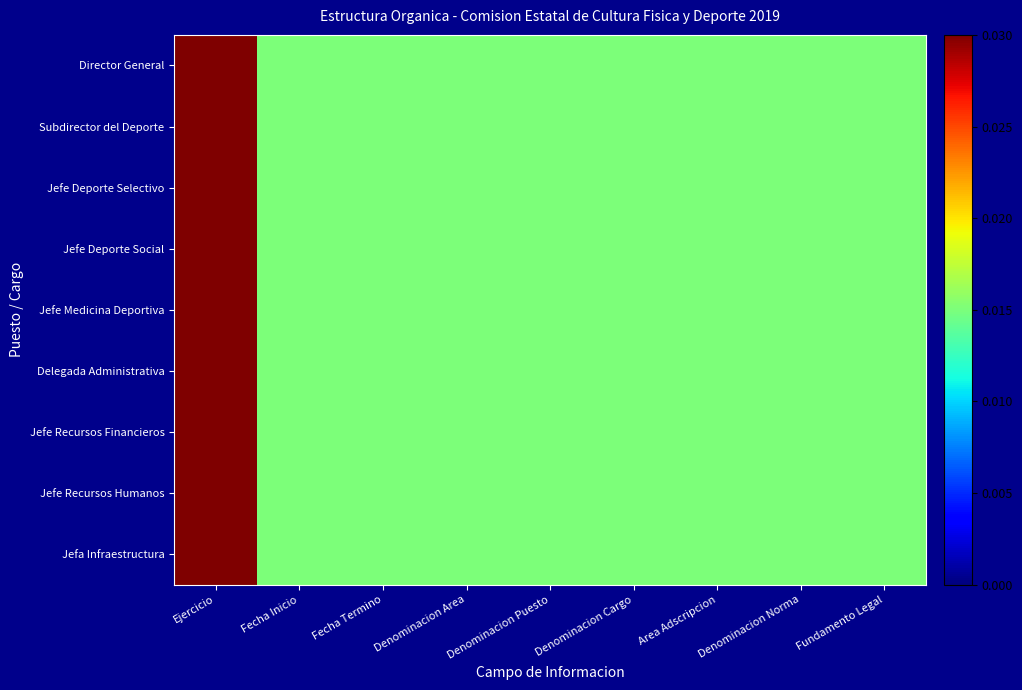

Between Denominacion Cargo and Fecha Termino, which is larger?

Denominacion Cargo